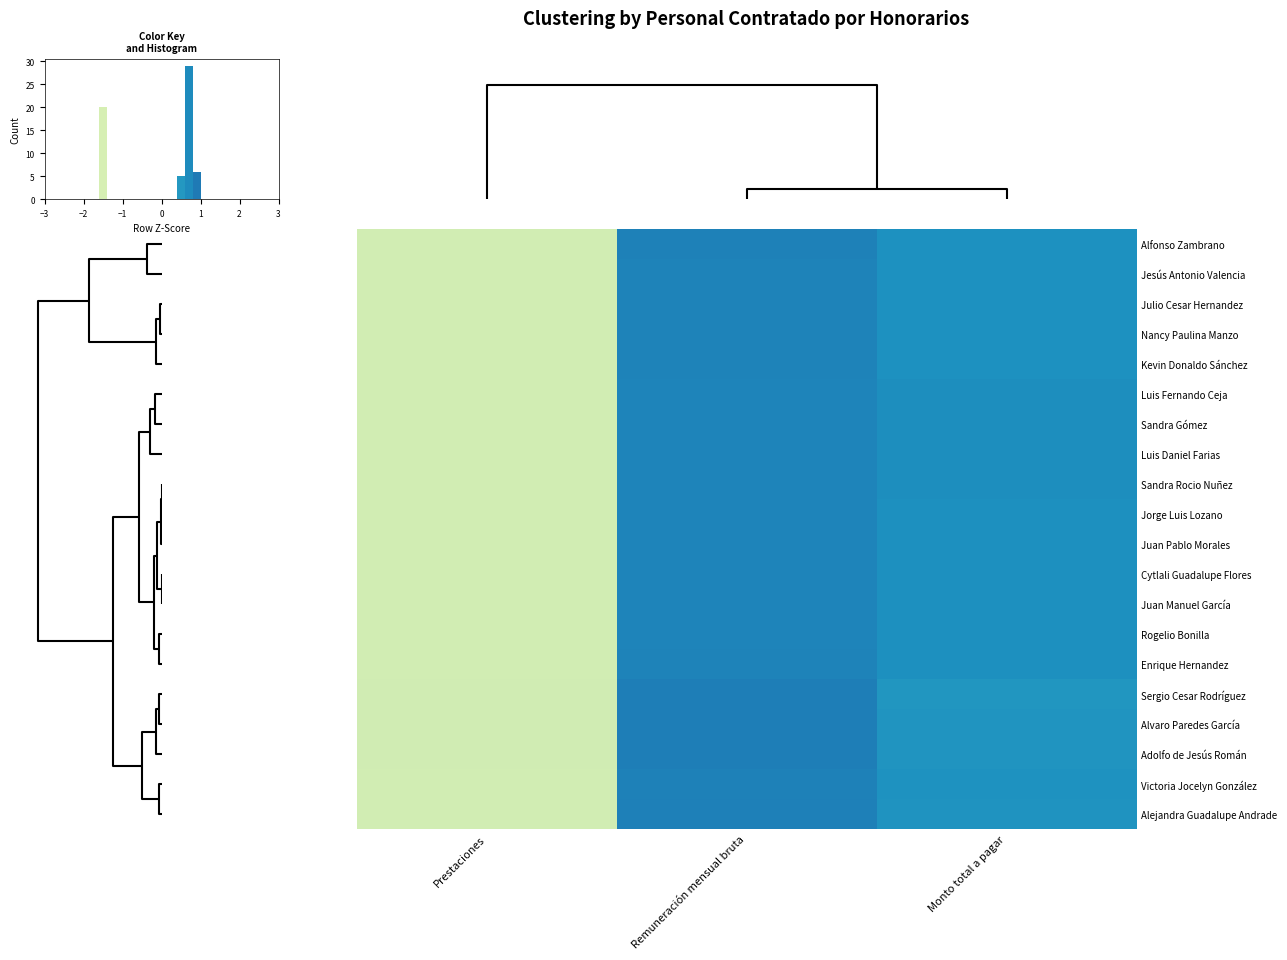

At Monto total a pagar, list the series in order from largest to smallest.

Luis Fernando Ceja, Sandra Gómez, Luis Daniel Farias, Sandra Rocio Nuñez, Juan Pablo Morales, Cytlali Guadalupe Flores, Jorge Luis Lozano, Juan Manuel García, Rogelio Bonilla, Enrique Hernandez, Kevin Donaldo Sánchez, Nancy Paulina Manzo, Julio Cesar Hernandez, Jesús Antonio Valencia, Alfonso Zambrano, Victoria Jocelyn González, Alejandra Guadalupe Andrade, Adolfo de Jesús Román, Alvaro Paredes García, Sergio Cesar Rodríguez